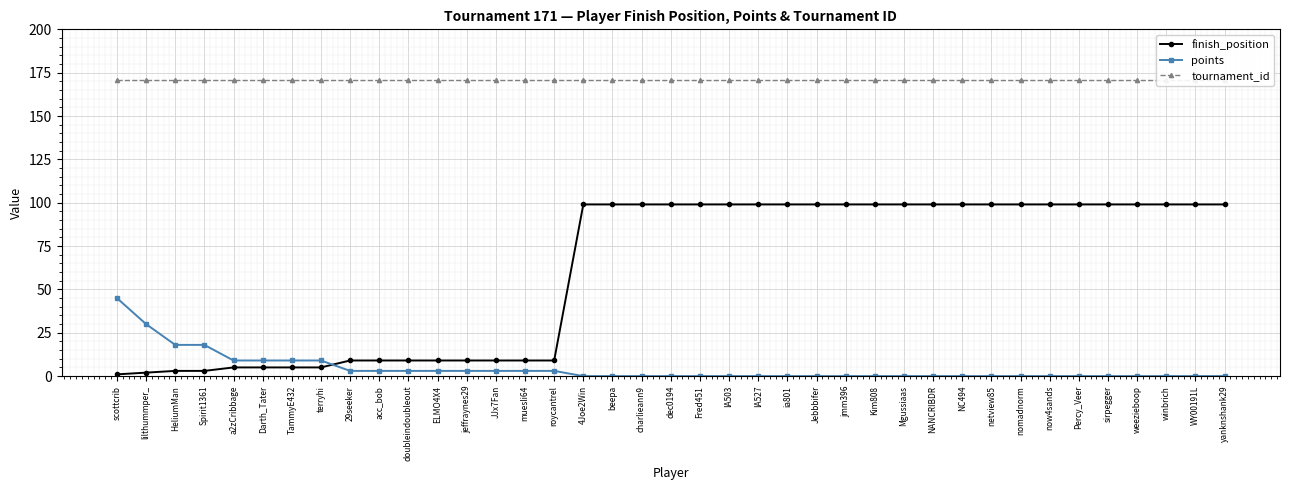

How many distinct data groups are displayed?

3